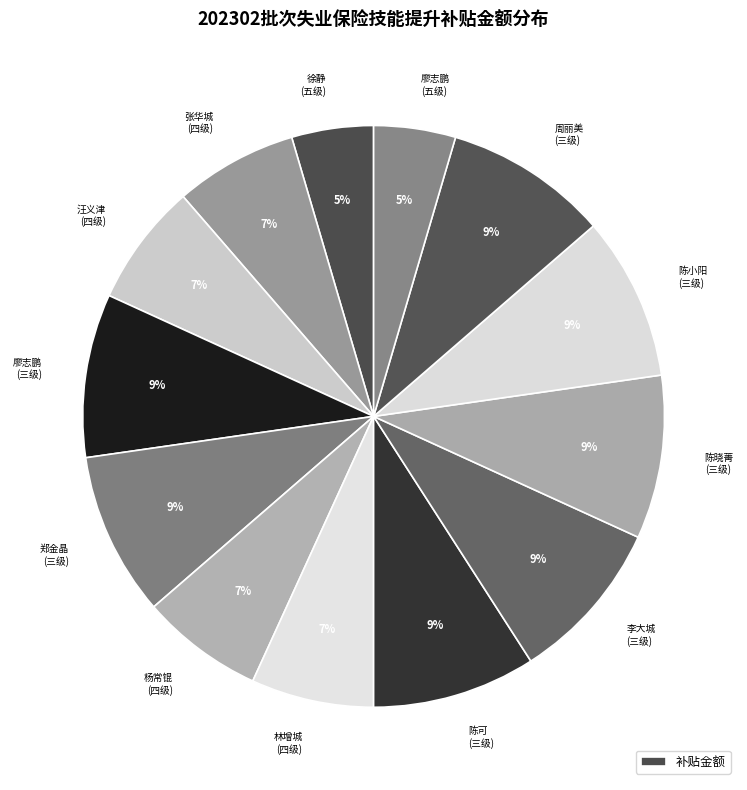

Count the number of slices in the pie.

13